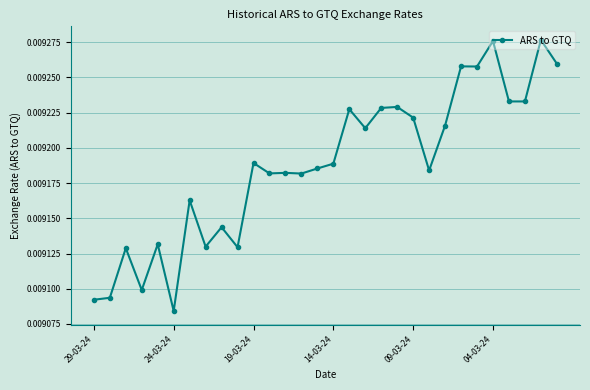

True or false: the data has more than 0 interior local peaks.

True